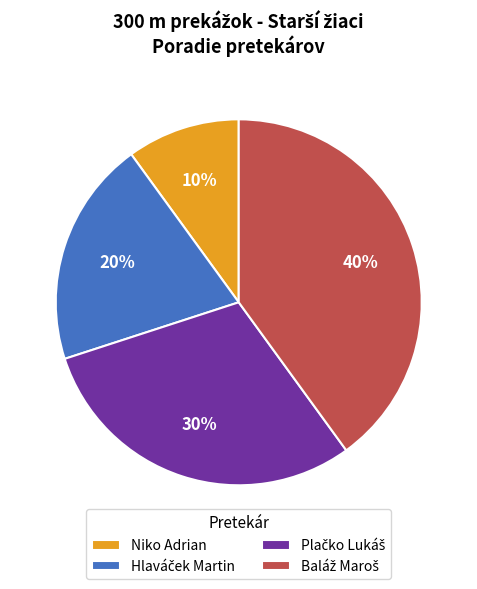

Which category has the smallest portion of the pie?

Niko Adrian